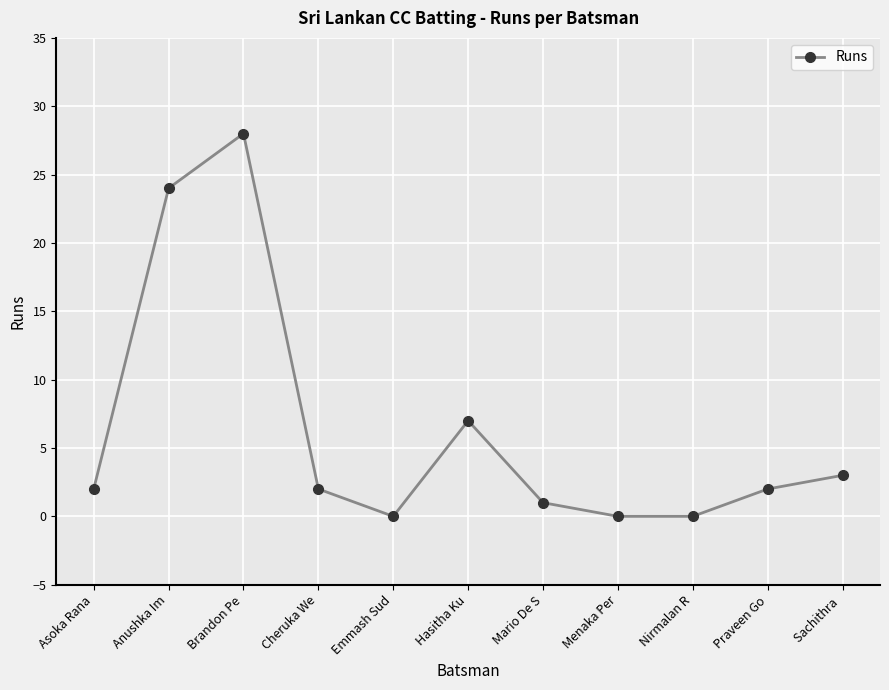

How many lines are shown in the chart?

1